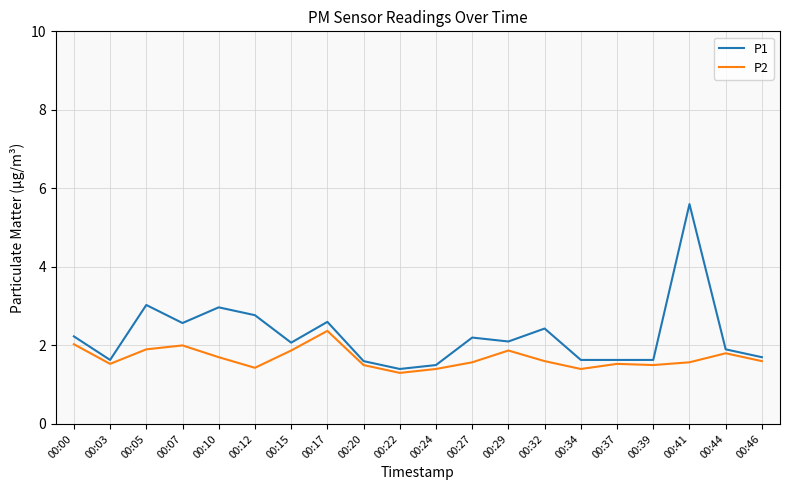

Where is the first local minimum for P2?

00:03